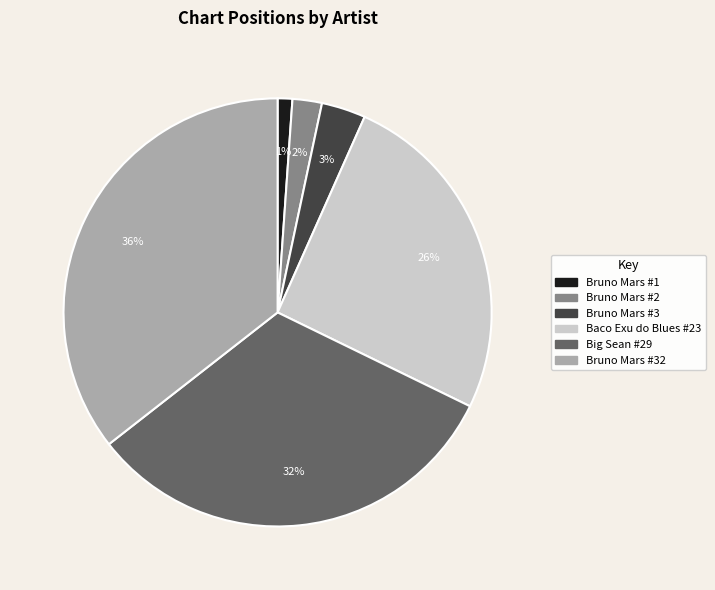

Which category has the smallest portion of the pie?

Bruno Mars #1